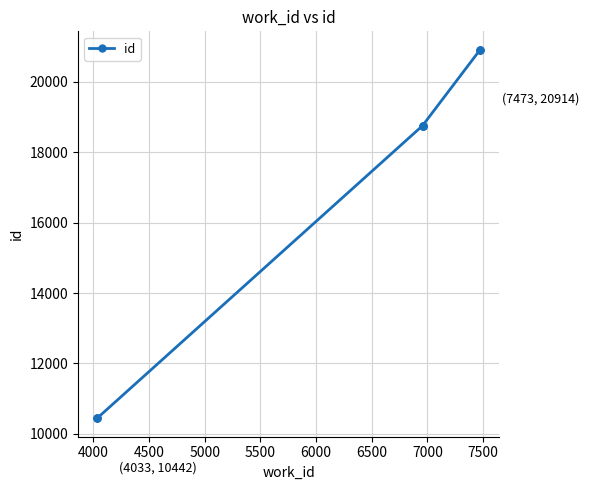

Which has a higher value, 5500 or 7500?

7500